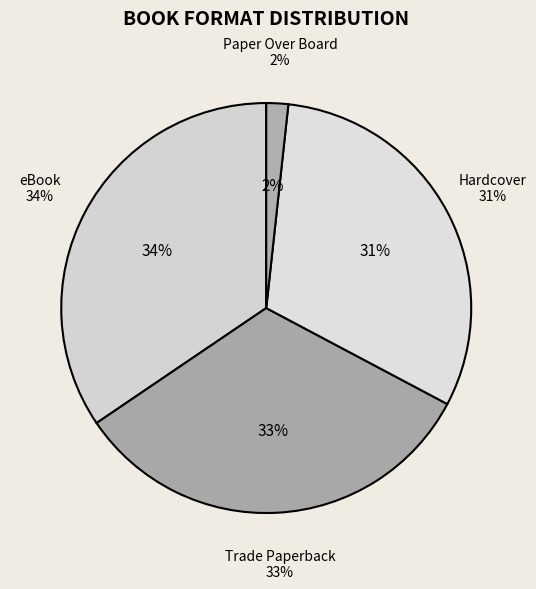

Is it true that eBook is 45% of the pie?

False